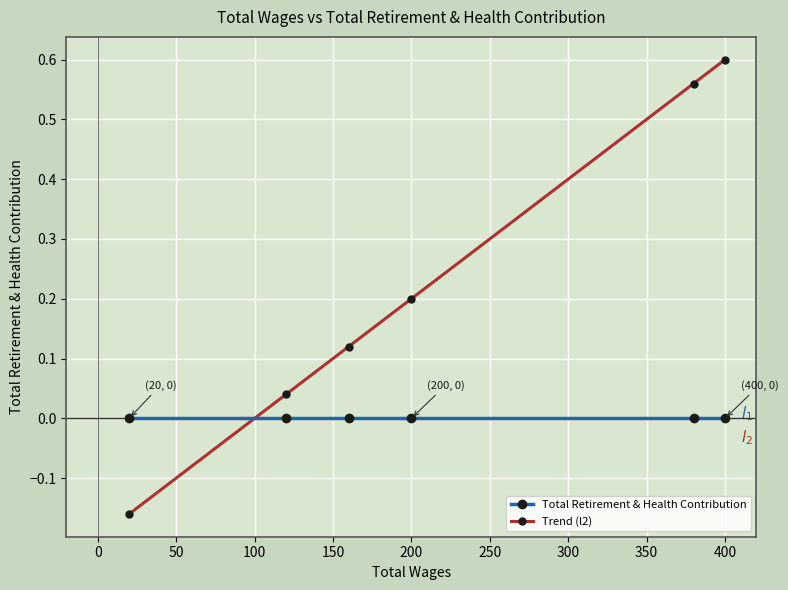

Does the chart display data point markers on the line(s)?

Yes